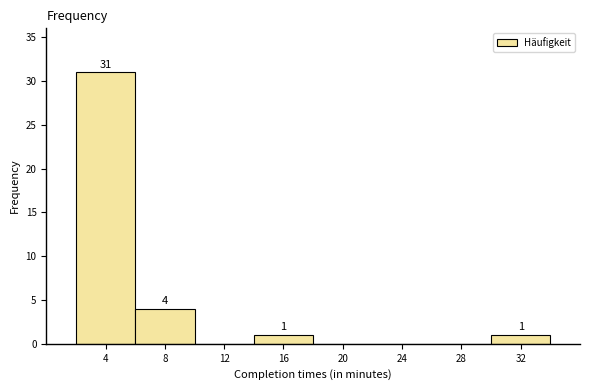

Over which range of the x-axis is the bar tallest?

2 to 6